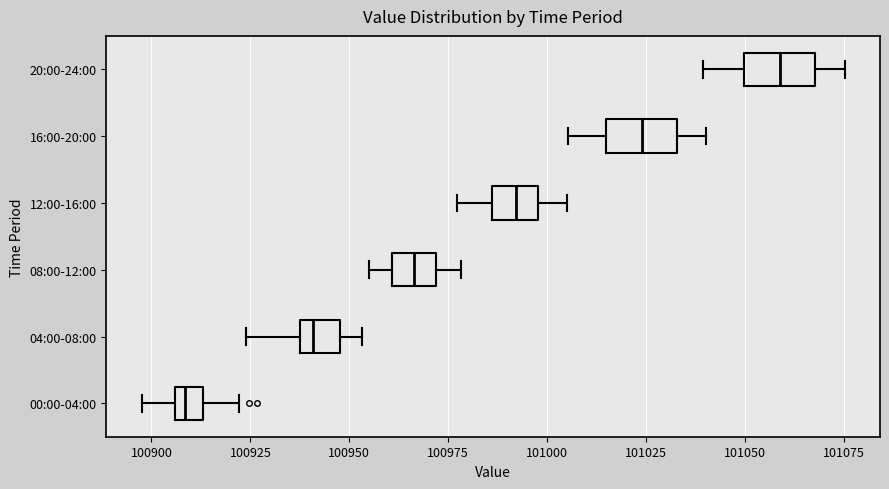

Where does the median line of the box for 12:00-16:00 sit on the x-axis? The values are not printed on the chart, so give them approximately, as read against the axis.

100990